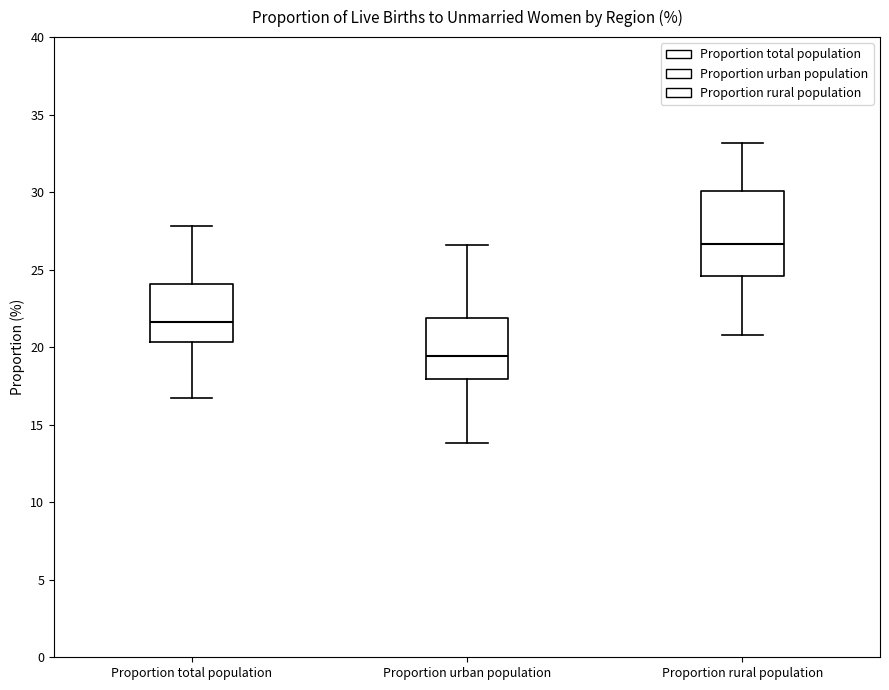

Reading left to right, read every box against the y-axis: the position of its median line, the range the box covers, and the ends of its whiskers. The values are not printed on the chart, so give them approximately, as read against the axis.

Proportion total population: median 21.5, box 20.5 to 24.0, whiskers 16.5 to 28.0
Proportion urban population: median 19.5, box 18.0 to 22.0, whiskers 14.0 to 26.5
Proportion rural population: median 26.5, box 24.5 to 30.0, whiskers 21.0 to 33.0